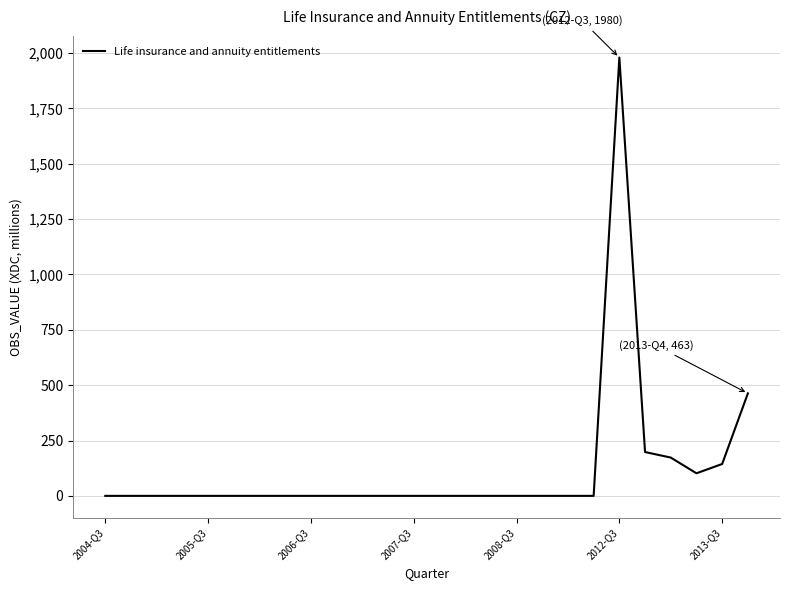

Reading right to left, list all the values displayed in this chart.

463	144	102	173	198	1980	0	0	0	0	0	0	0	0	0	0	0	0	0	0	0	0	0	0	0	0